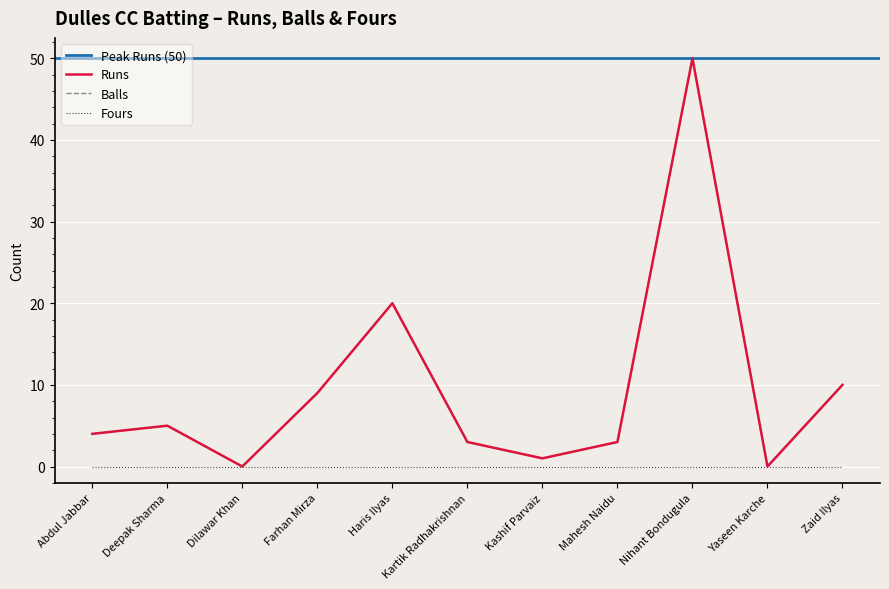

Where is the first local minimum for Balls?

Dilawar Khan